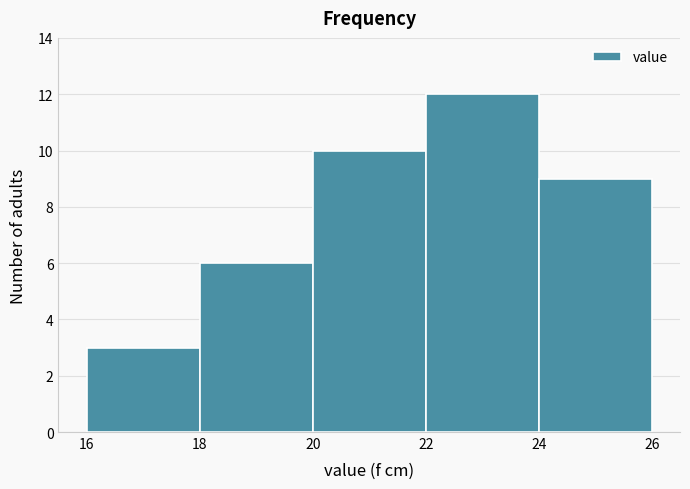

Which range on the x-axis has the tallest bar?

22 to 24